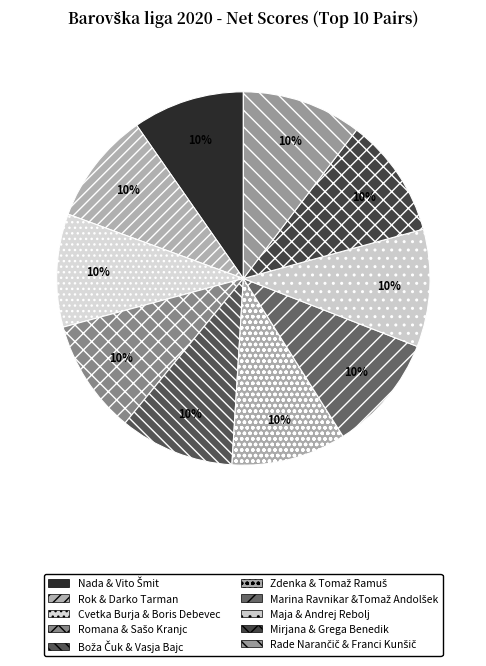

Count the number of slices in the pie.

10